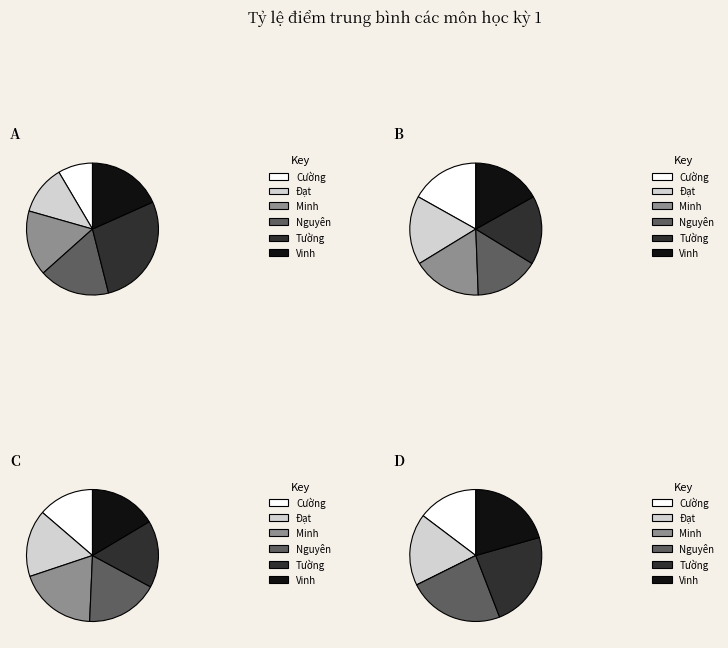

To the nearest percent, what is the difference between the largest and smallest slice percentages?

19%